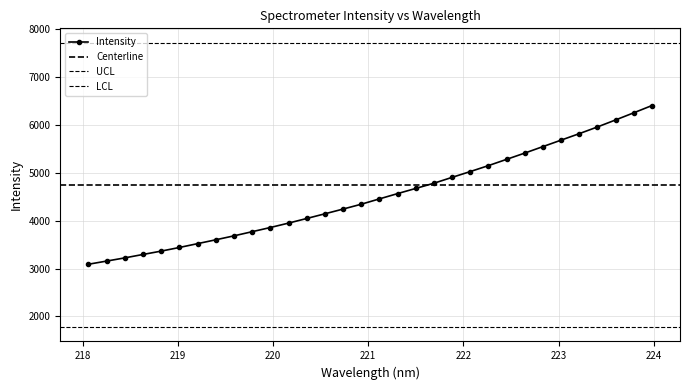

What is the value of the 18th point from the left?

4565.9